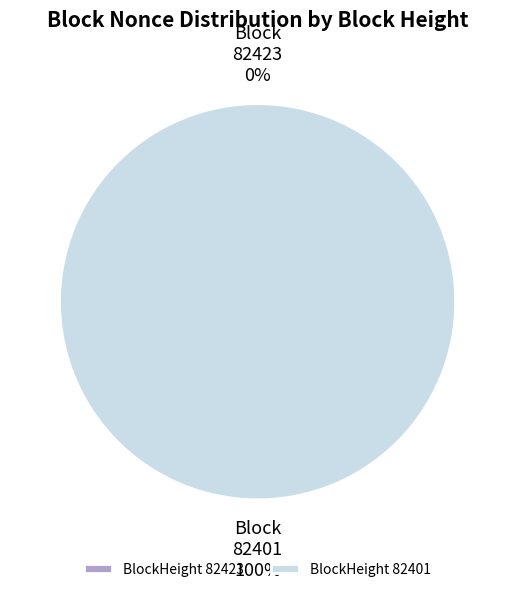

What is the majority slice?

82401